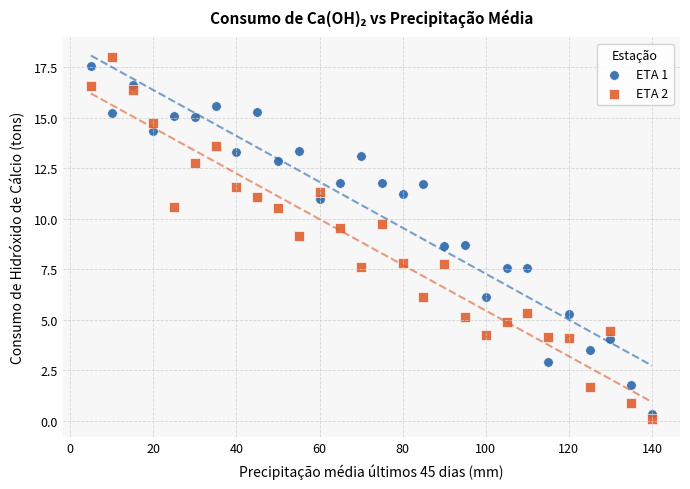

What are all the series names shown in the legend?

ETA 1, ETA 2